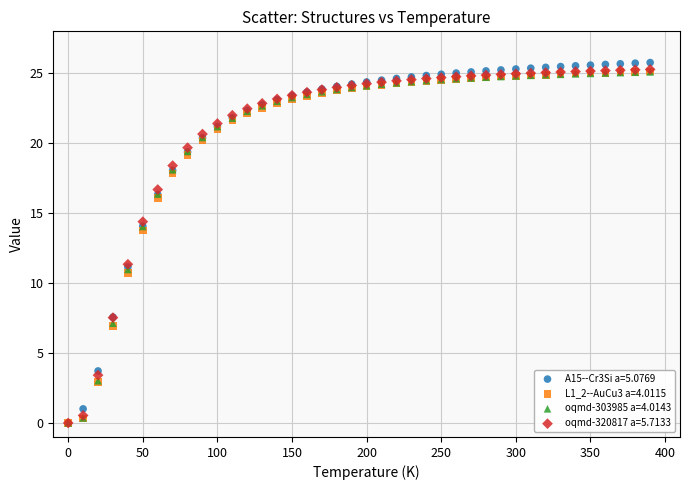

What are all the series names shown in the legend?

A15--Cr3Si a=5.0769, L1_2--AuCu3 a=4.0115, oqmd-303985 a=4.0143, oqmd-320817 a=5.7133